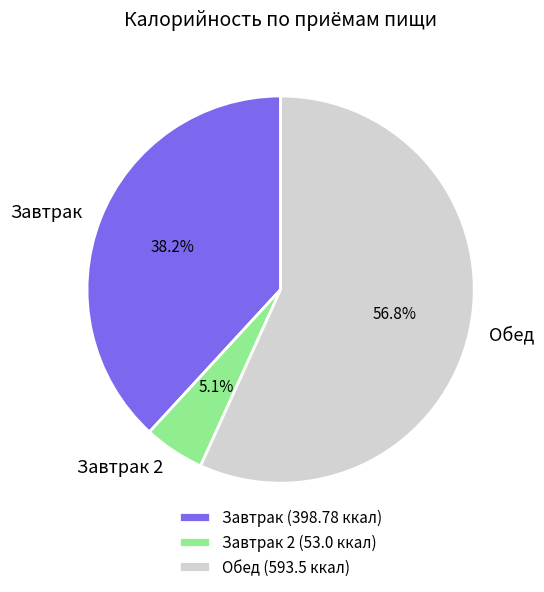

How many segments does this pie chart have?

3